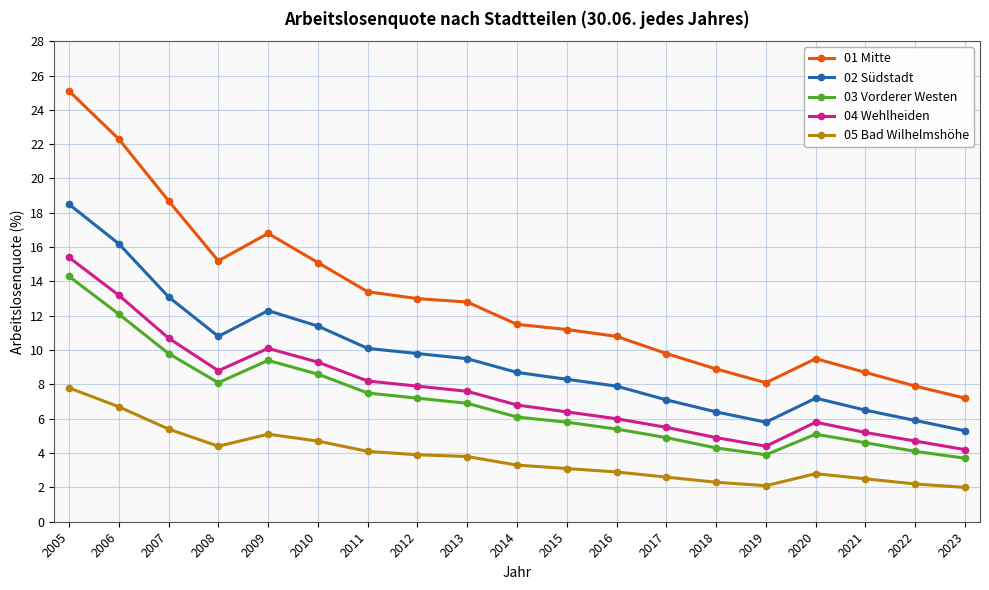

What are all the series names shown in the legend?

01 Mitte, 02 Südstadt, 03 Vorderer Westen, 04 Wehlheiden, 05 Bad Wilhelmshöhe